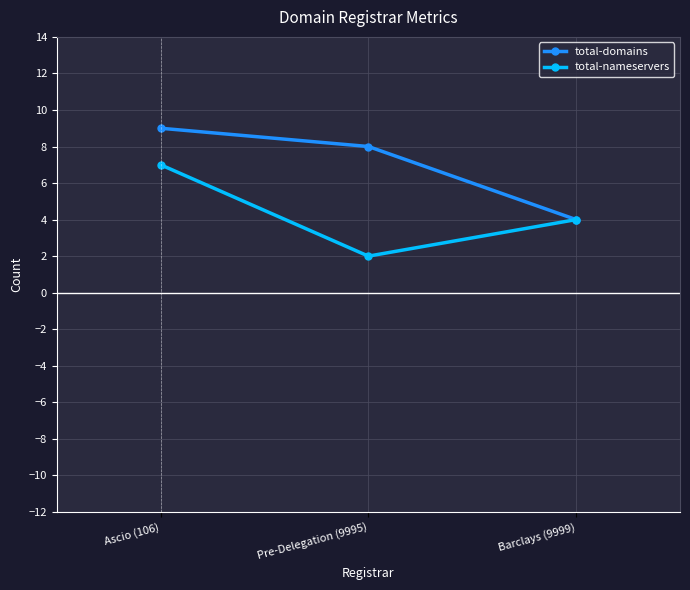

What position from the left is Pre-Delegation (9995)?

2